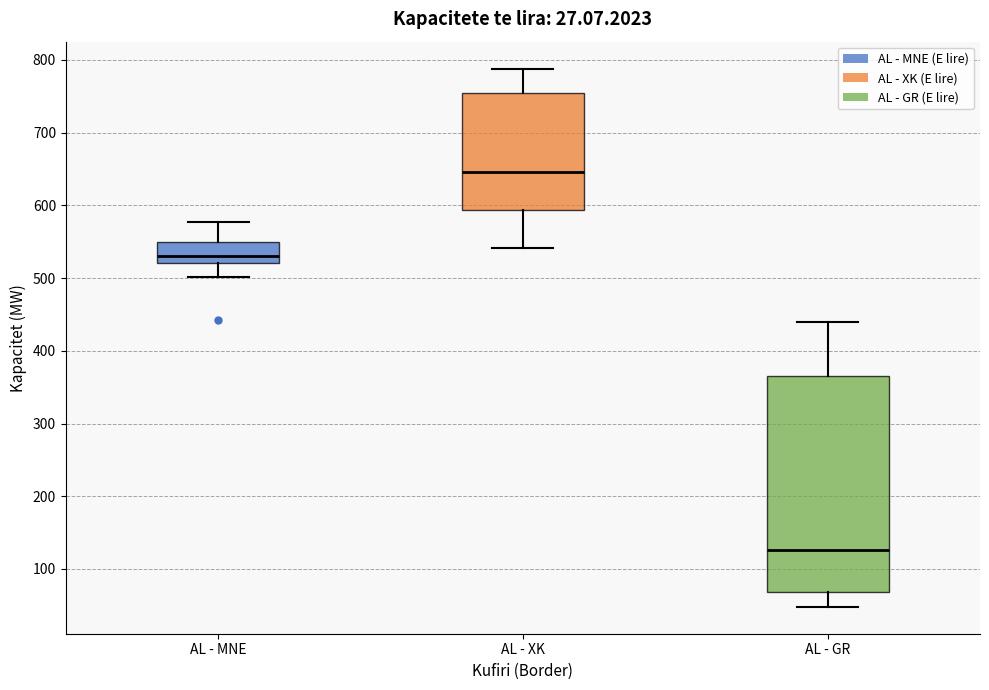

Reading left to right, read every box against the y-axis: the position of its median line, the range the box covers, and the ends of its whiskers. The values are not printed on the chart, so give them approximately, as read against the axis.

AL - MNE: median 530, box 520 to 550, whiskers 500 to 580
AL - XK: median 650, box 590 to 760, whiskers 540 to 790
AL - GR: median 130, box 70 to 360, whiskers 50 to 440